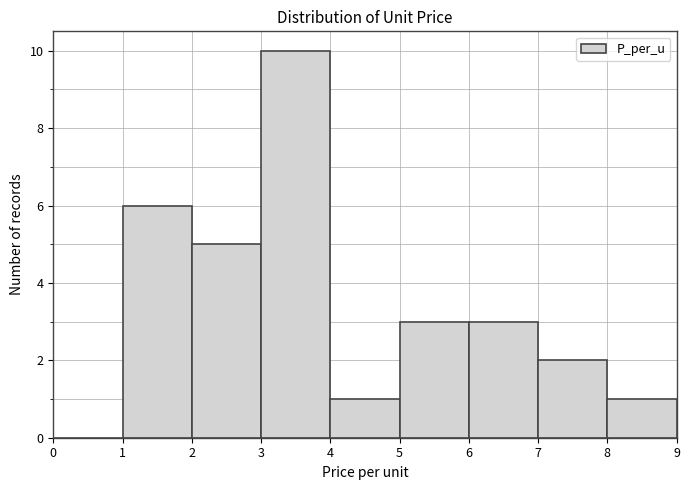

Reading left to right, list every bar in this chart as the range it spans on the x-axis followed by its height. The values are not printed on the chart, so give them approximately, as read against the axis.

0 to 1: 0
1 to 2: 6
2 to 3: 5
3 to 4: 10
4 to 5: 1
5 to 6: 3
6 to 7: 3
7 to 8: 2
8 to 9: 1